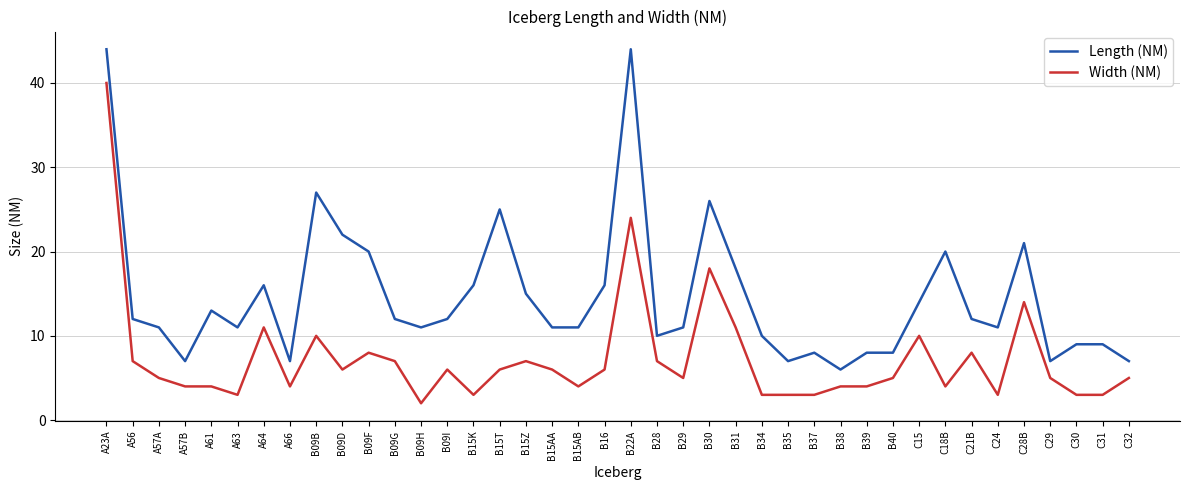

True or false: Width (NM) and Length (NM) cross at least once.

False